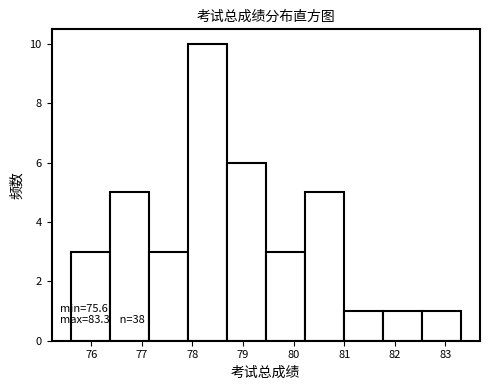

Which range on the x-axis has the tallest bar?

77.91 to 78.68